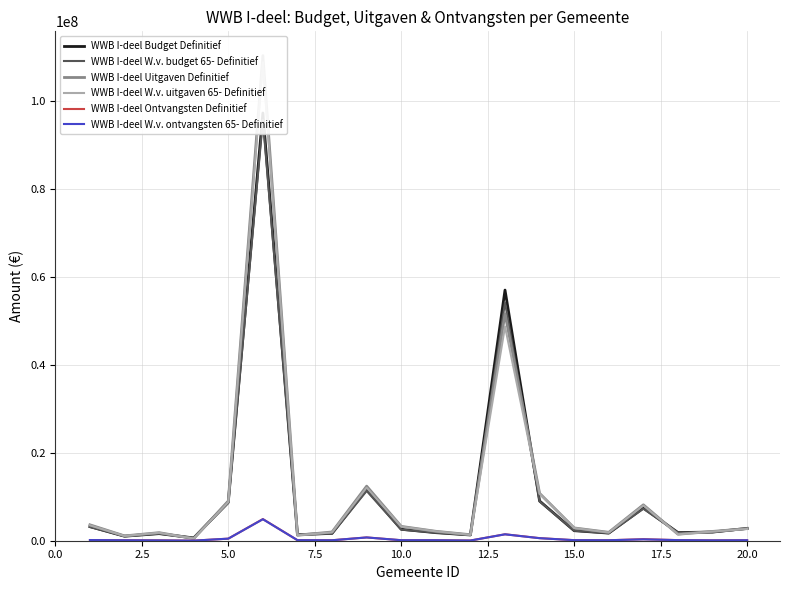

What is the highest value of the WWB I-deel Ontvangsten Definitief series?

4927739